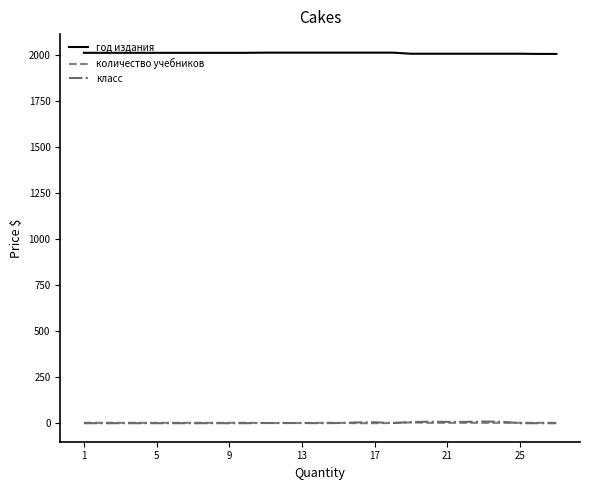

True or false: количество учебников and год издания intersect in this chart.

False